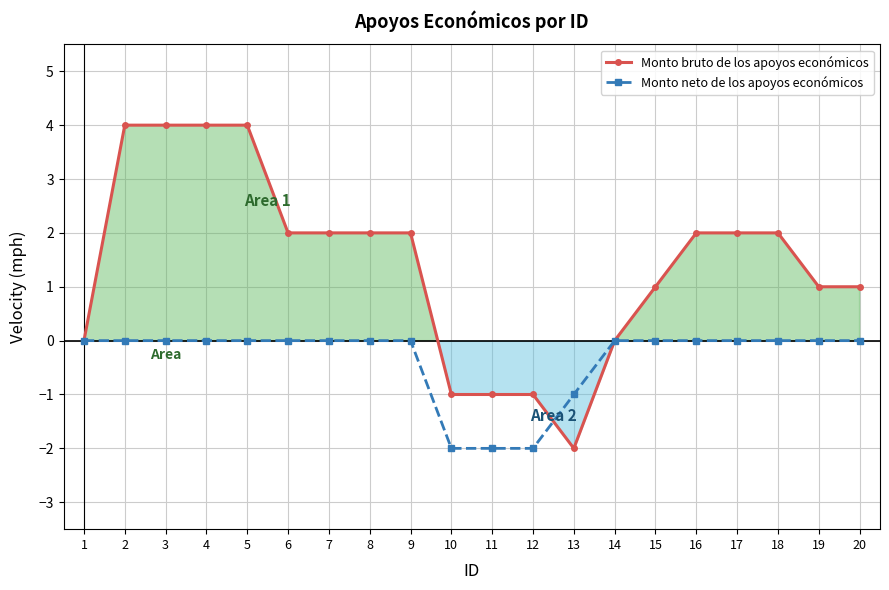

How many Monto neto de los apoyos económicos values are between 0 and 1?

16